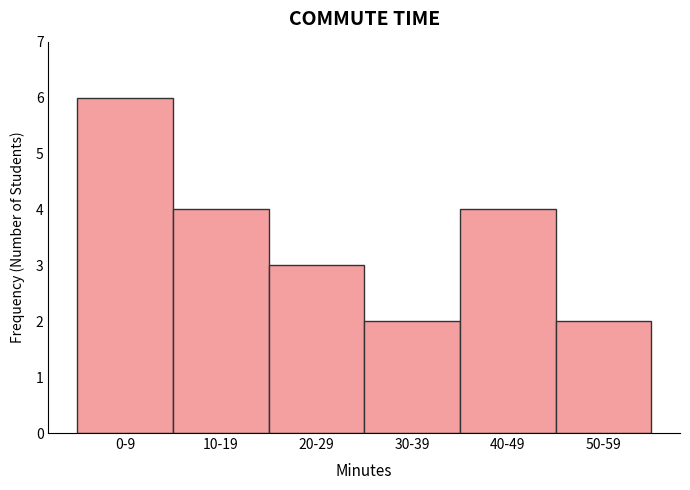

Reading right to left, list all the values displayed in this chart.

2	4	2	3	4	6